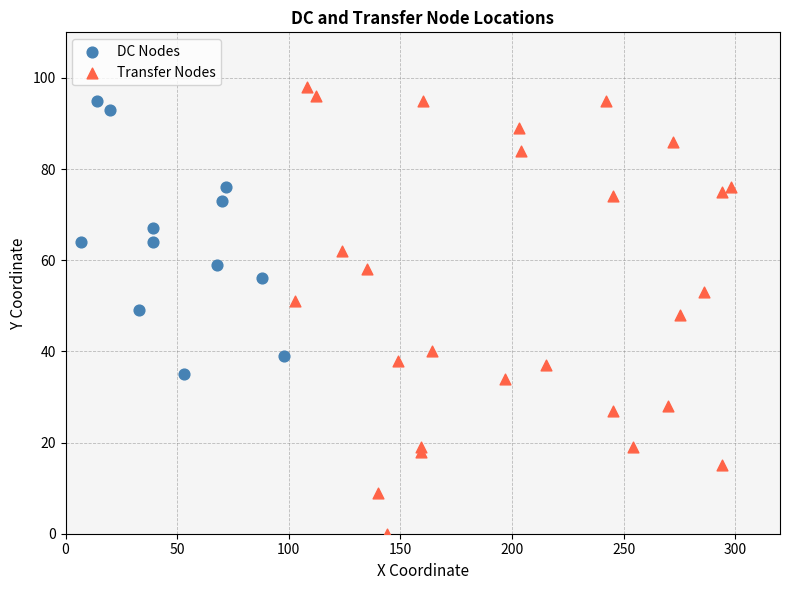

Which series contains the lowest Y value?

Transfer Nodes